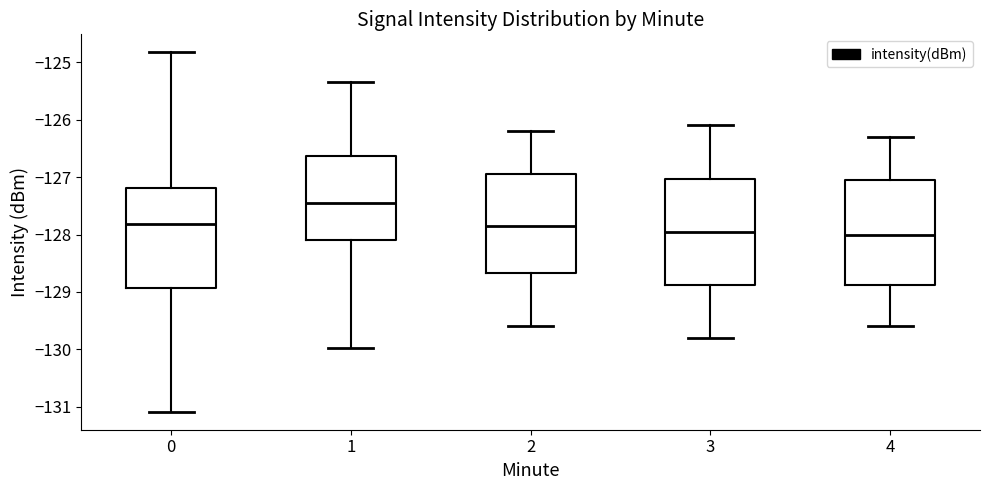

Reading left to right, transcribe this box plot: for each box, give where its median line is, the range the box spans, and where its two whiskers end, as read against the y-axis. The values are not printed on the chart, so give them approximately, as read against the axis.

0: median -127.8, box -128.9 to -127.2, whiskers -131.1 to -124.8
1: median -127.4, box -128.1 to -126.6, whiskers -130.0 to -125.3
2: median -127.8, box -128.7 to -126.9, whiskers -129.6 to -126.2
3: median -127.9, box -128.9 to -127.0, whiskers -129.8 to -126.1
4: median -128.0, box -128.9 to -127.0, whiskers -129.6 to -126.3